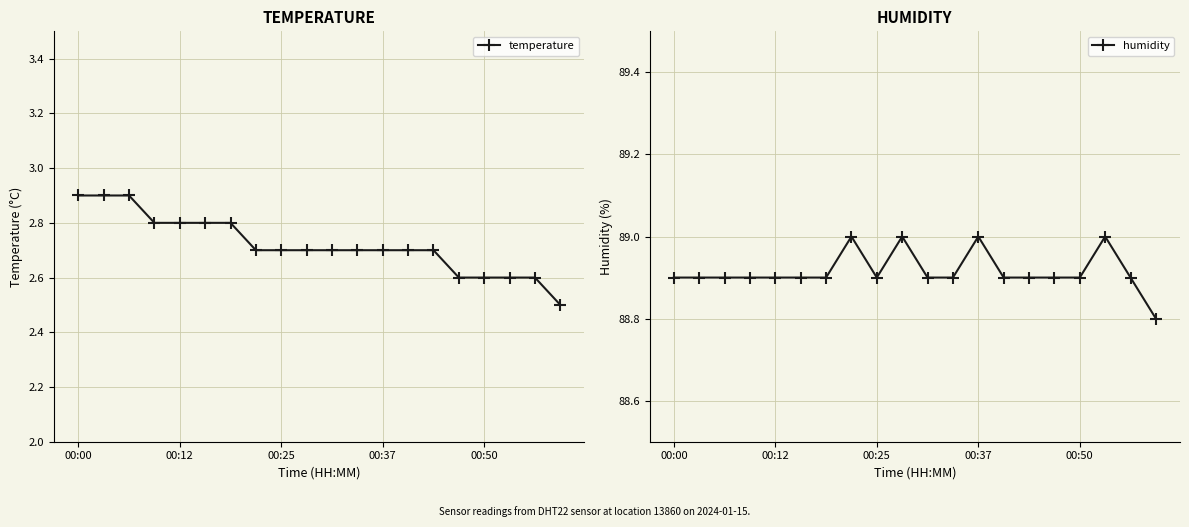

In humidity, how many points are lower than both neighbors (excluding endpoints)?

1